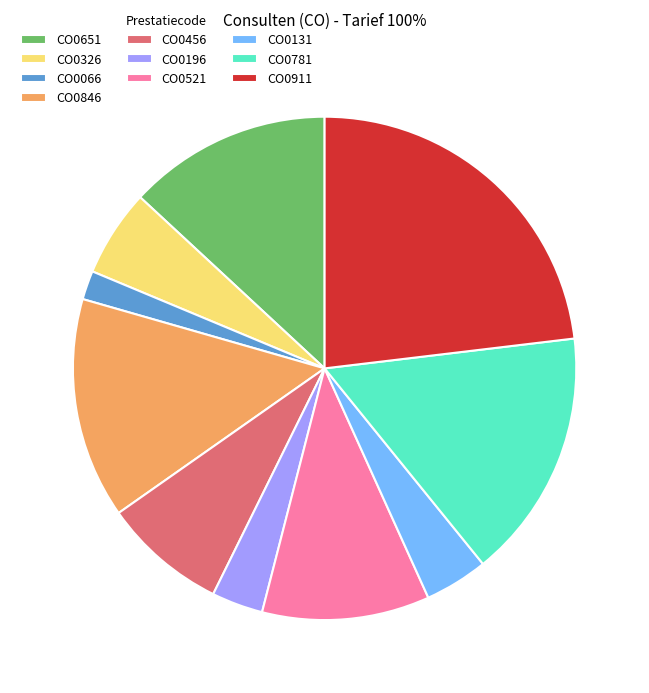

Between CO0846 and CO0196, which is larger?

CO0846